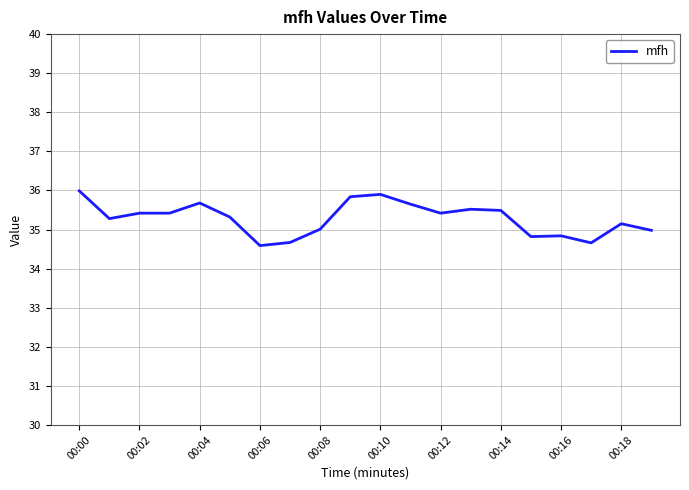

How many series are shown in this chart?

1